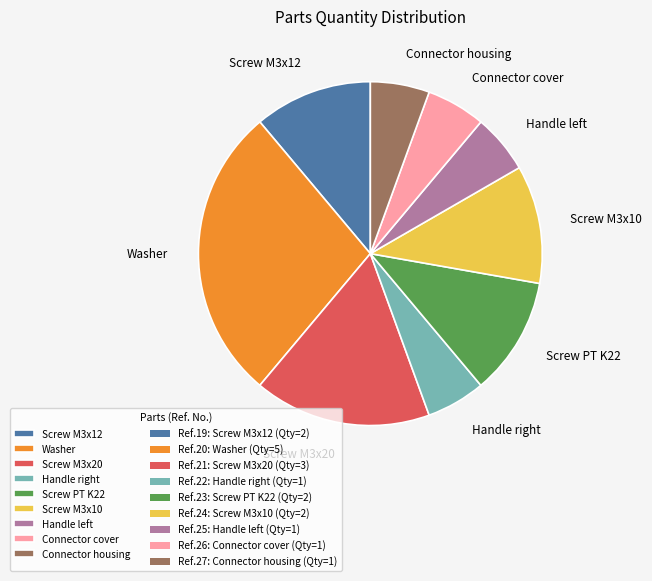

Is Washer the majority of the pie?

No